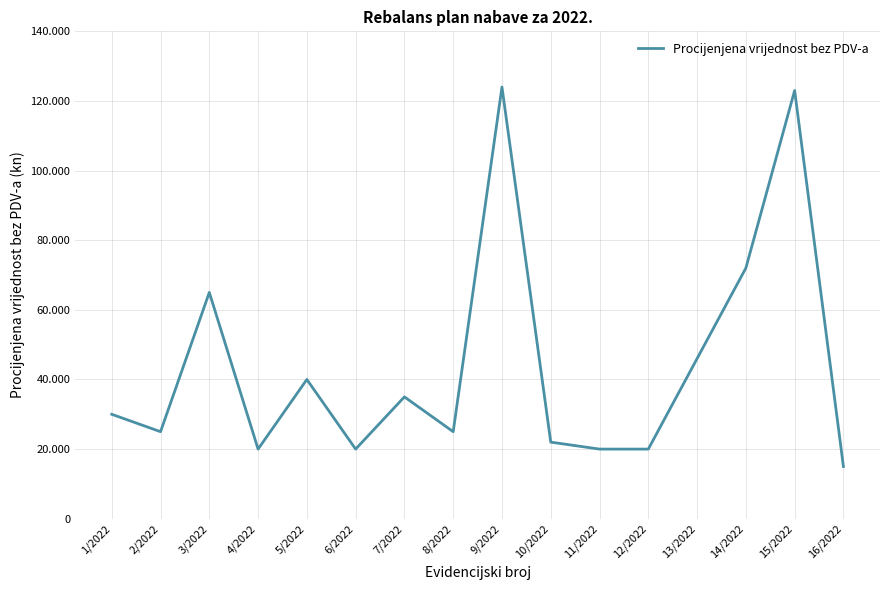

Rank the categories by value from lowest to highest.

16/2022, 4/2022, 6/2022, 11/2022, 12/2022, 10/2022, 2/2022, 8/2022, 1/2022, 7/2022, 5/2022, 13/2022, 3/2022, 14/2022, 15/2022, 9/2022